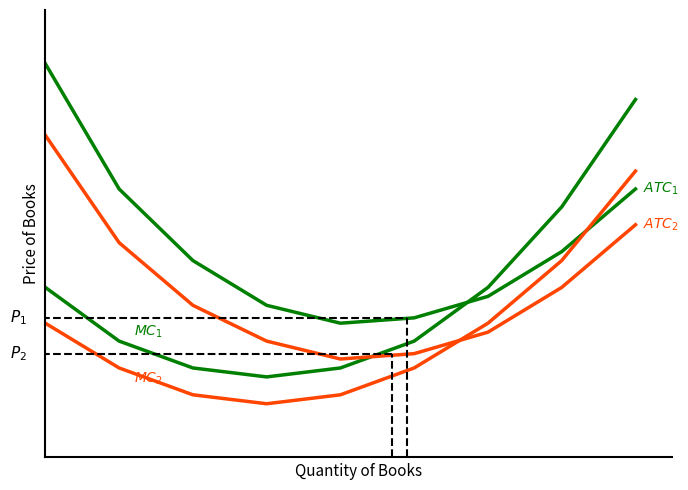

Reading right to left, list all the values displayed in this chart.

MC_1: 20.0	14.0	9.5	6.5	5.0	4.5	5.0	6.5	9.5
ATC_1: 15.0	11.5	9.0	7.8	7.5	8.5	11.0	15.0	22.0
MC_2: 16.0	11.0	7.5	5.0	3.5	3.0	3.5	5.0	7.5
ATC_2: 13.0	9.5	7.0	5.8	5.5	6.5	8.5	12.0	18.0